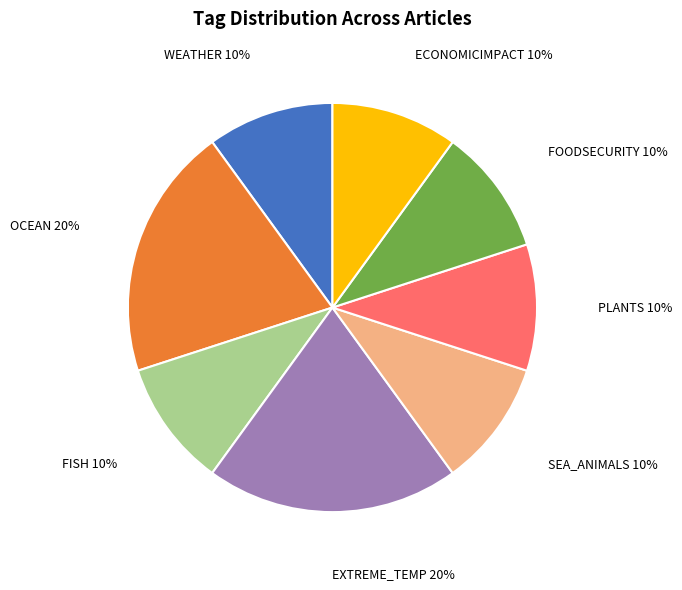

Is it true that OCEAN is 7% of the pie?

False